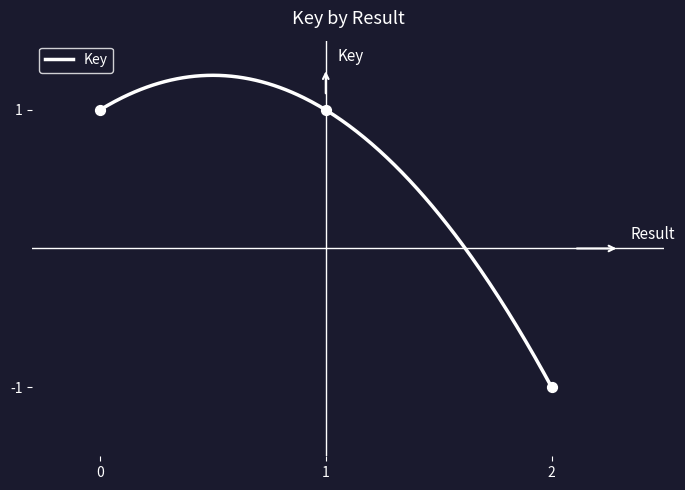

What is the change in value from 1 to 2?

-2